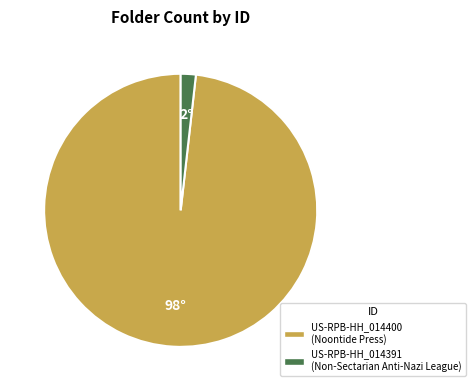

Approximately how many times larger is the value at US-RPB-HH_014400 (Noontide Press) compared to US-RPB-HH_014391 (Non-Sectarian Anti-Nazi League)?

55.0